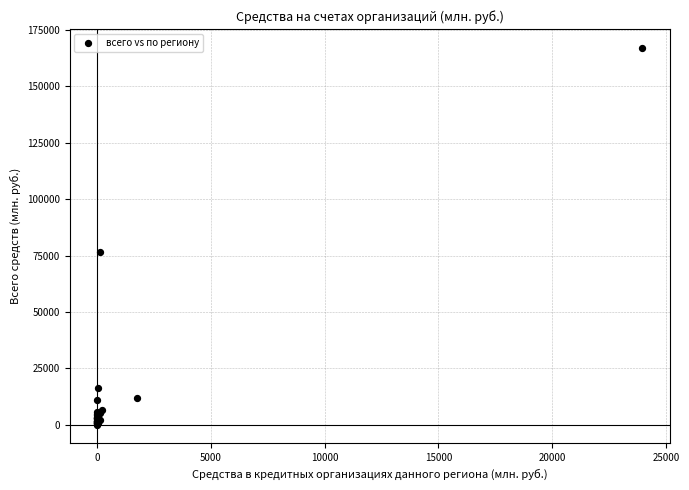

What Y value in the scatter plot is closest to 83542?

76751